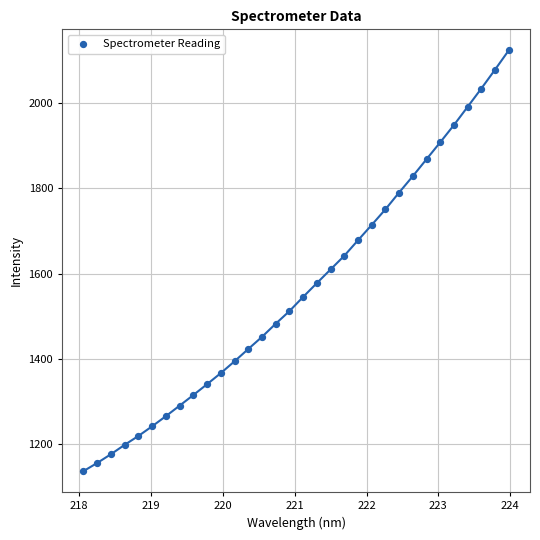

What is the range of Y values (max minus min)?

988.2